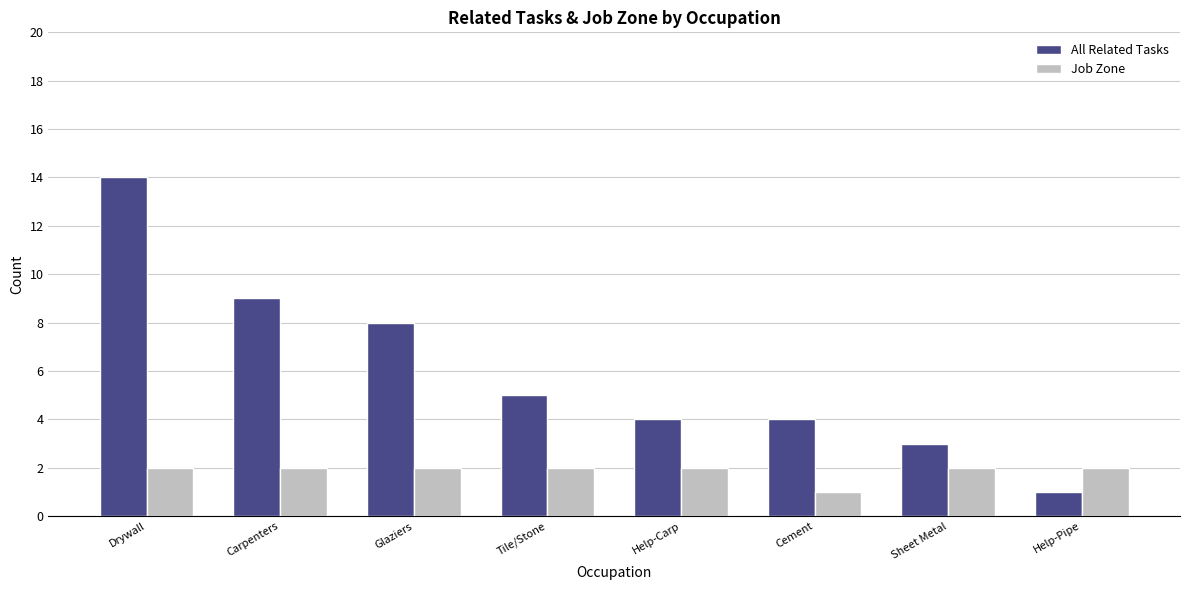

Reading left to right, what are all the values shown in this chart?

All Related Tasks: 14	9	8	5	4	4	3	1
Job Zone: 2	2	2	2	2	1	2	2